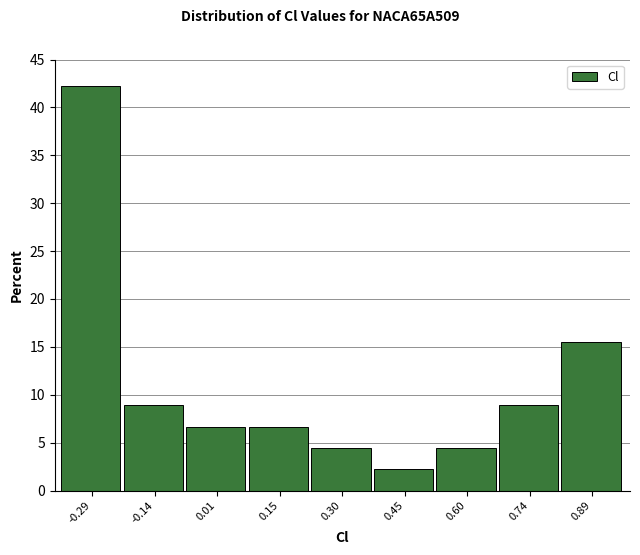

Reading left to right, transcribe this chart: for each bar, give the range it covers on the x-axis and its height. Neither the bar edges nor the heights are printed on the chart, so give them approximately, as read against the axes.

-0.36 to -0.22: 42.0
-0.22 to -0.06: 9.0
-0.06 to 0.08: 6.5
0.08 to 0.22: 6.5
0.22 to 0.38: 4.5
0.38 to 0.52: 2.0
0.52 to 0.68: 4.5
0.68 to 0.82: 9.0
0.82 to 0.96: 15.5